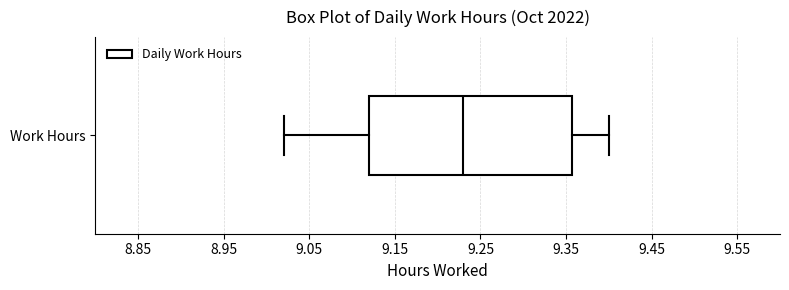

Read this box plot against the x-axis: the position of the median line, the range covered by the box, and the ends of both whiskers. The values are not printed on the chart, so give them approximately, as read against the axis.

median 9.23, box 9.12 to 9.36, whiskers 9.02 to 9.40